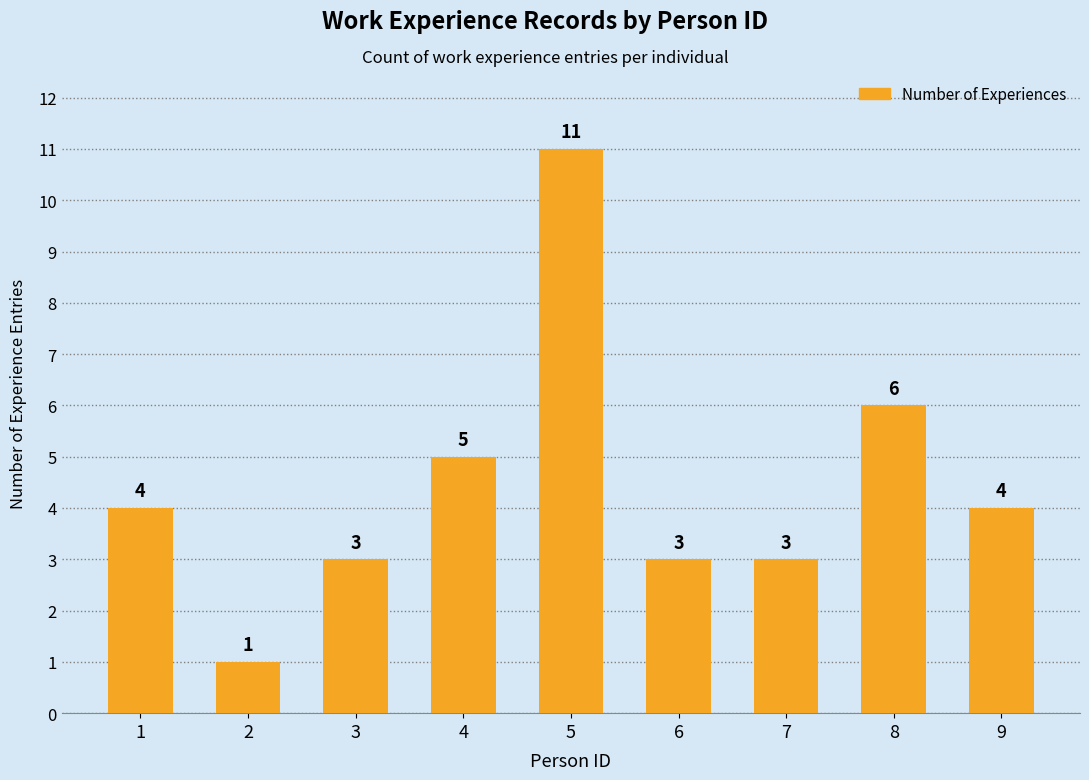

Does the chart contain stacked bars?

No